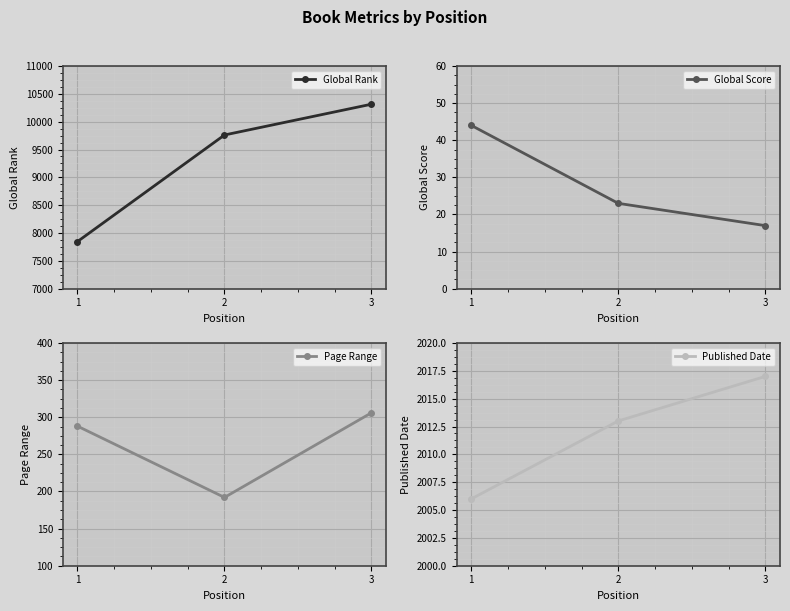

What is the value of the Page Range point at the 2nd from the left?

192